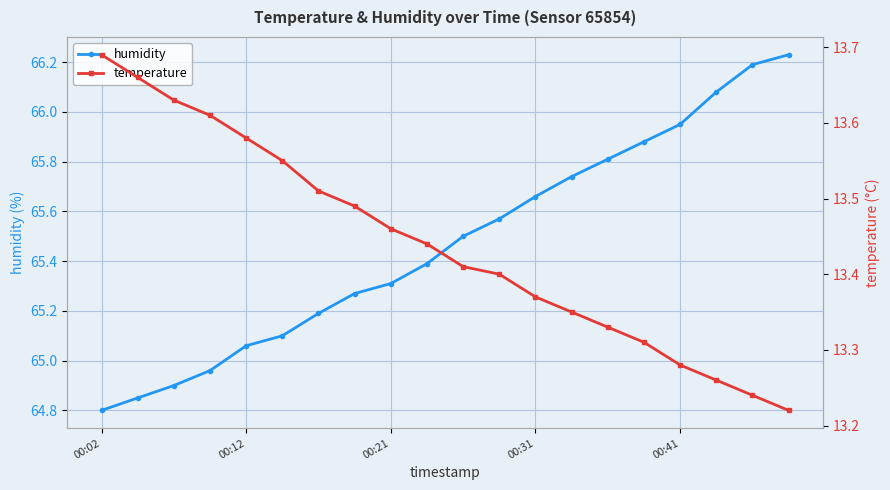

True or false: humidity has more than 2 interior local peaks.

False